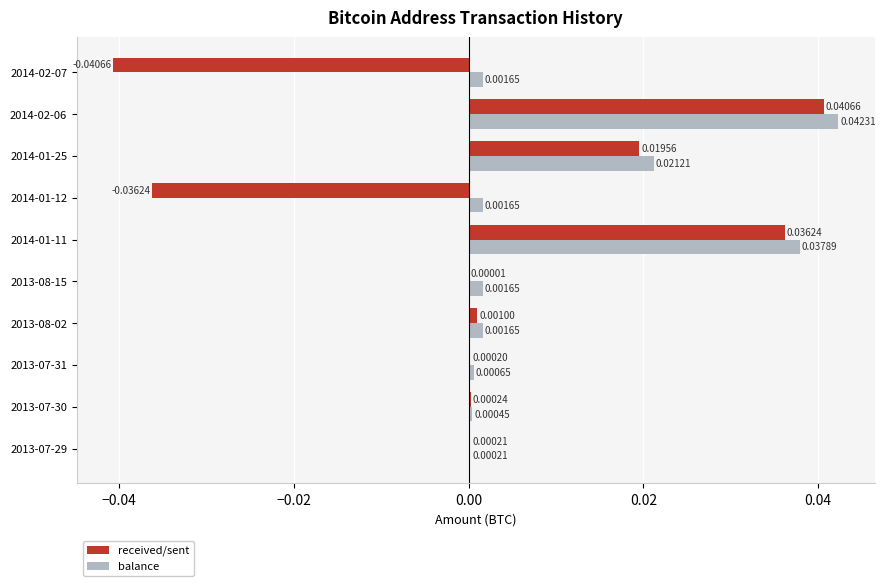

Between 2013-07-30 and 2014-02-06, which series saw the biggest shift?

balance